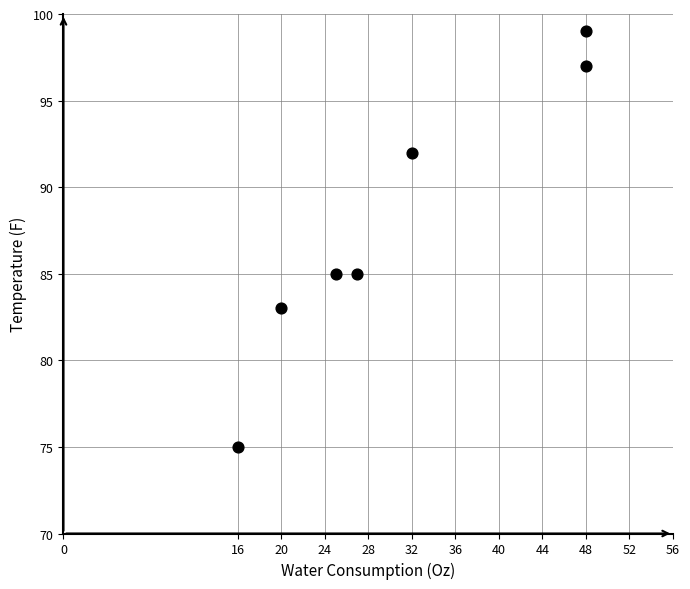

What is the range of Y values (max minus min)?

24